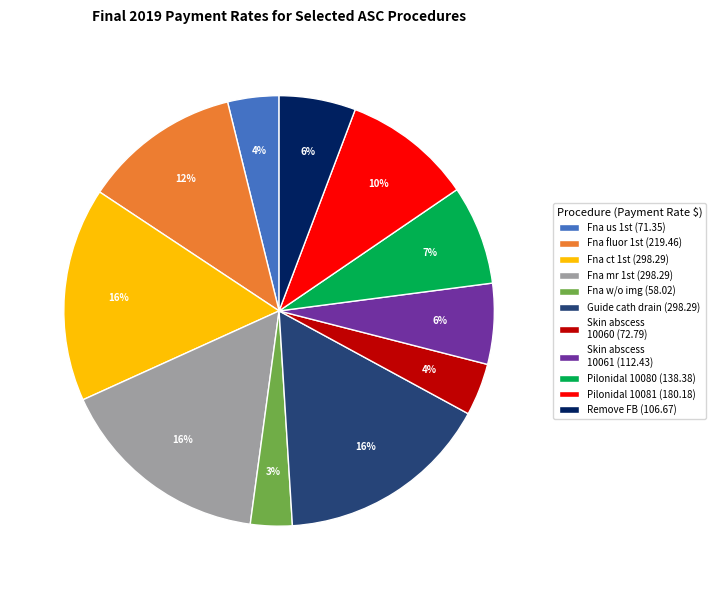

Combined, do Pilonidal 10081 (180.18) and Guide cath drain (298.29) account for over 50%?

No